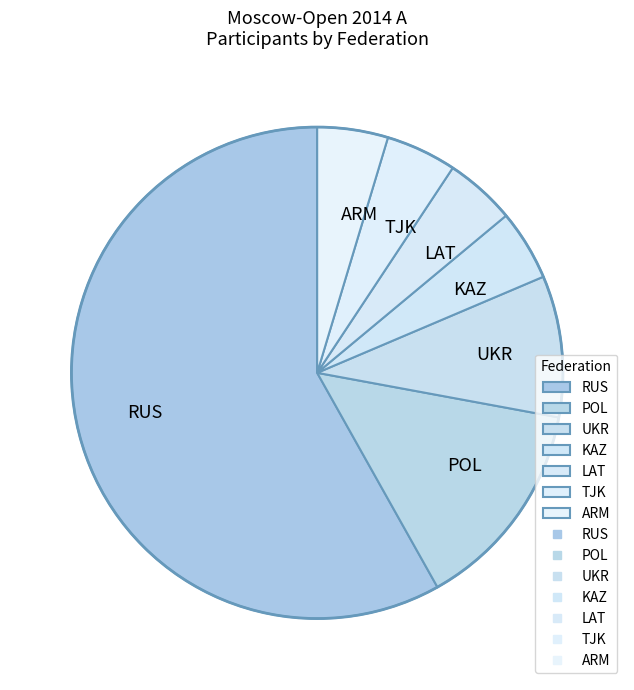

Does any single category account for the majority?

Yes